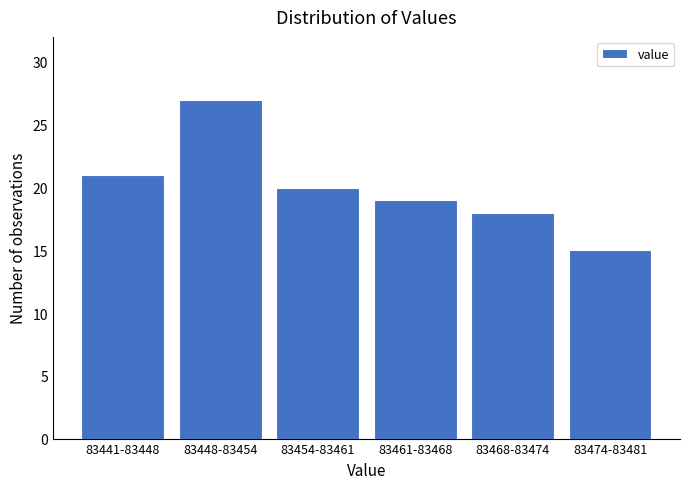

Reading right to left, what are all the values shown in this chart?

15	18	19	20	27	21